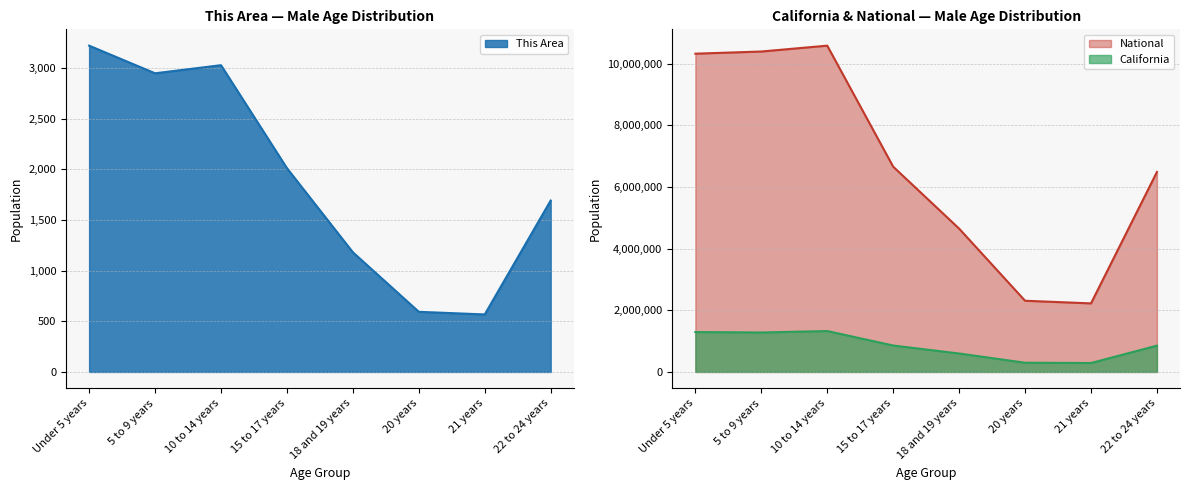

List the labels in order of National value, largest first.

10 to 14 years, 5 to 9 years, Under 5 years, 15 to 17 years, 22 to 24 years, 18 and 19 years, 20 years, 21 years